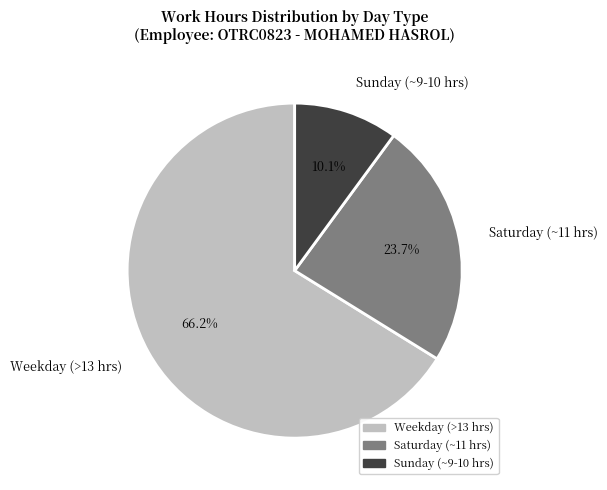

How much of the chart is everything except Saturday (~11 hrs)?

76.3%